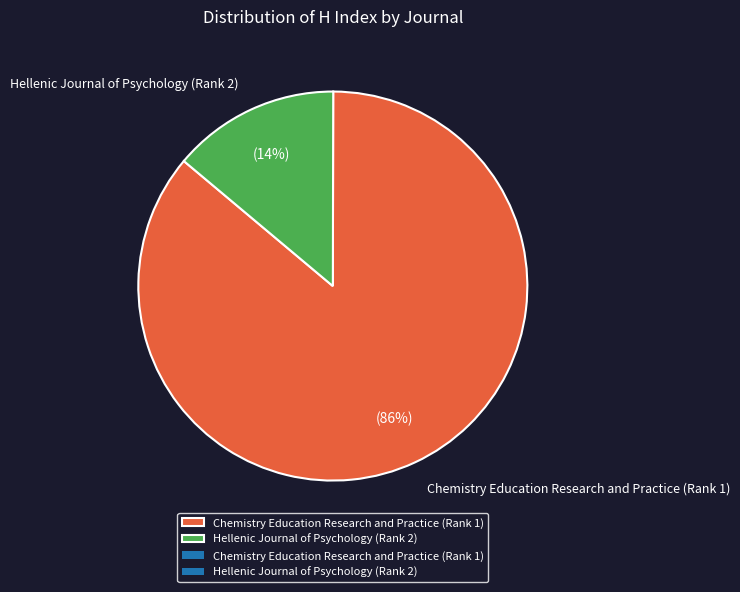

Which has a higher value, Chemistry Education Research and Practice (Rank 1) or Hellenic Journal of Psychology (Rank 2)?

Chemistry Education Research and Practice (Rank 1)